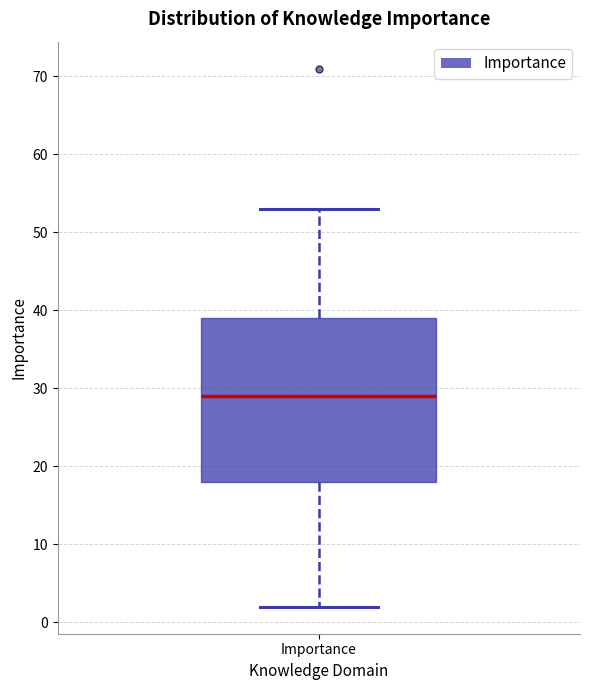

Transcribe this box plot: give where the median line is, the range the box spans, and where the two whiskers end, as read against the y-axis. The values are not printed on the chart, so give them approximately, as read against the axis.

median 29, box 18 to 39, whiskers 2 to 53